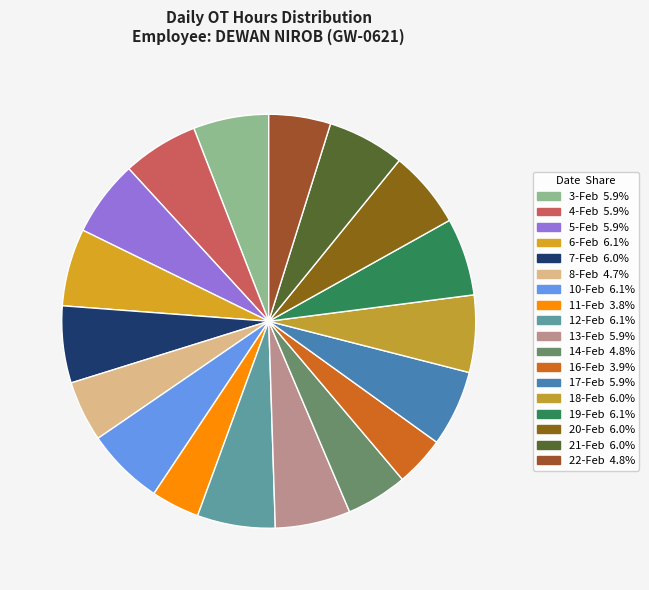

What is the total percentage of 3-Feb and 22-Feb?

10.7%